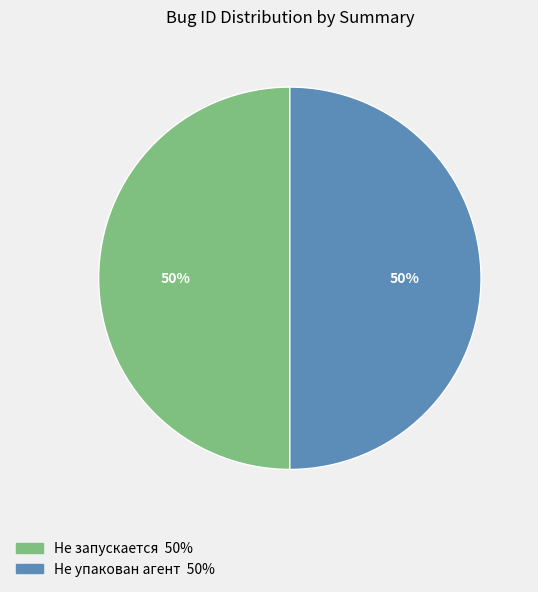

Is it true that Не упакован агент 50% is 39% of the pie?

False